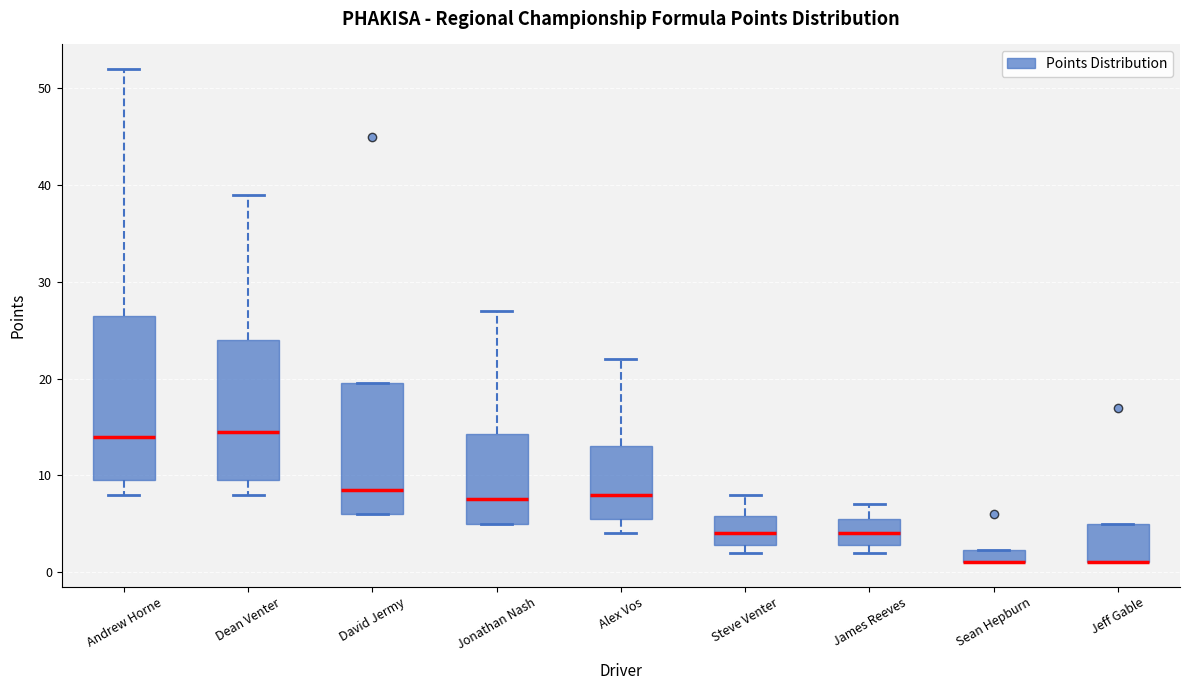

Which box is the tallest, from its lower edge to its upper edge?

Andrew Horne